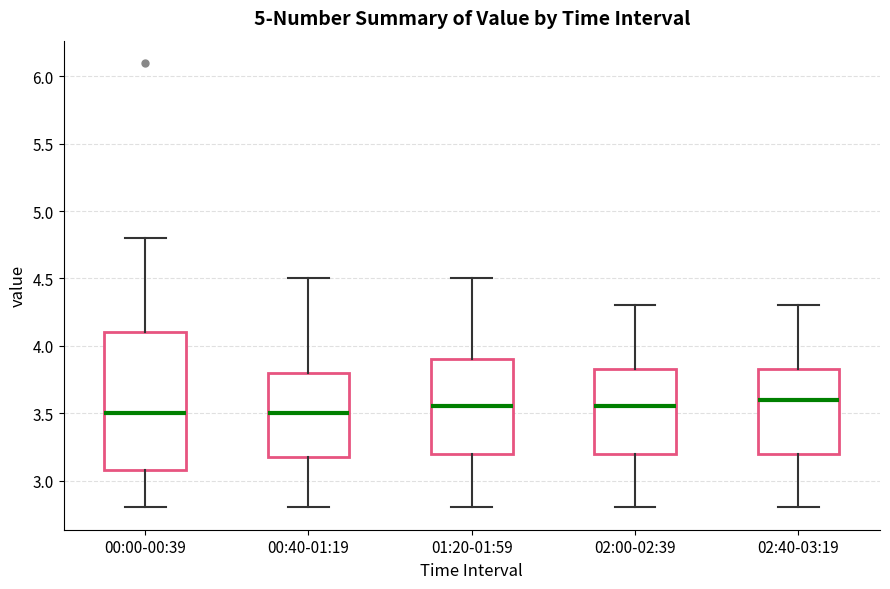

Reading left to right, transcribe this box plot: for each box, give where its median line is, the range the box spans, and where its two whiskers end, as read against the y-axis. The values are not printed on the chart, so give them approximately, as read against the axis.

00:00-00:39: median 3.50, box 3.10 to 4.10, whiskers 2.80 to 4.80
00:40-01:19: median 3.50, box 3.20 to 3.80, whiskers 2.80 to 4.50
01:20-01:59: median 3.55, box 3.20 to 3.90, whiskers 2.80 to 4.50
02:00-02:39: median 3.55, box 3.20 to 3.85, whiskers 2.80 to 4.30
02:40-03:19: median 3.60, box 3.20 to 3.85, whiskers 2.80 to 4.30